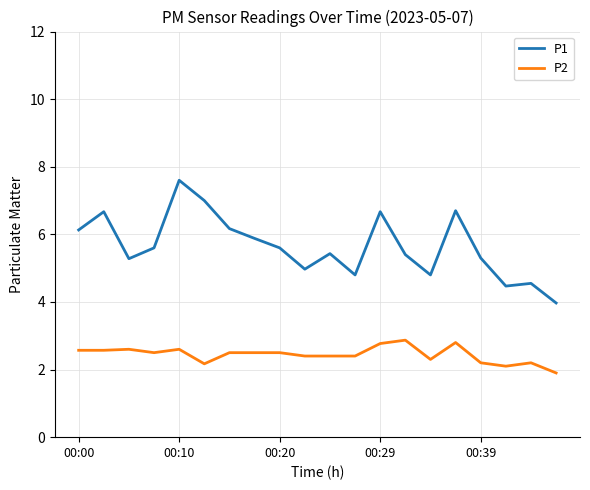

Which series has the largest total across all categories?

P1